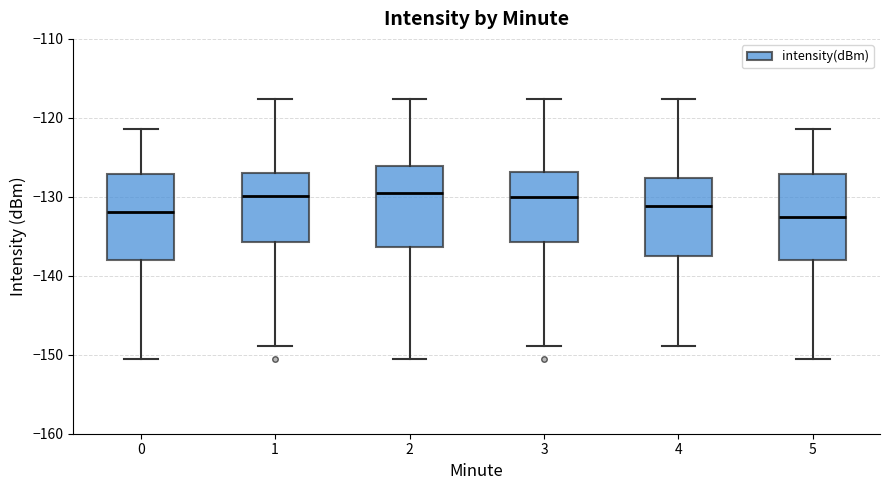

Where does the upper whisker of the box at x = 4 end on the y-axis? The values are not printed on the chart, so give them approximately, as read against the axis.

-118